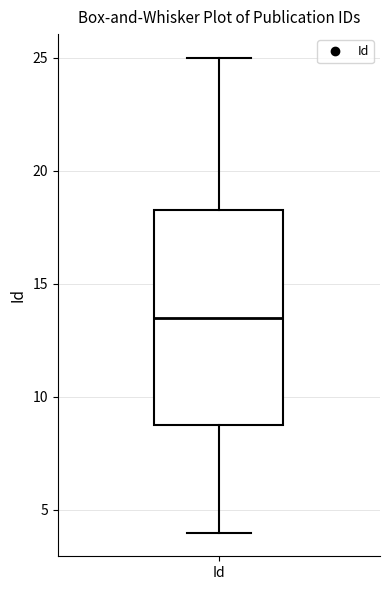

Where is the lower edge of the box for Id on the y-axis? The values are not printed on the chart, so give them approximately, as read against the axis.

9.0